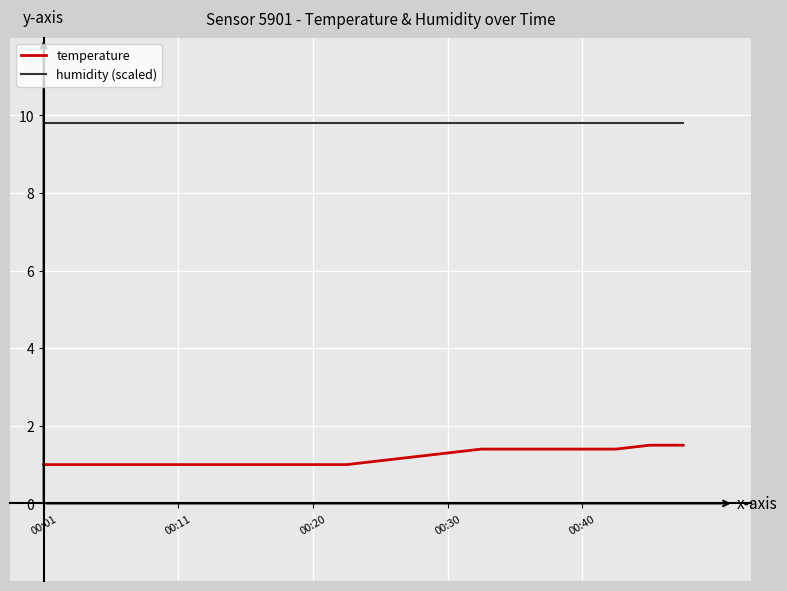

Which series has the largest total across all categories?

humidity (scaled)